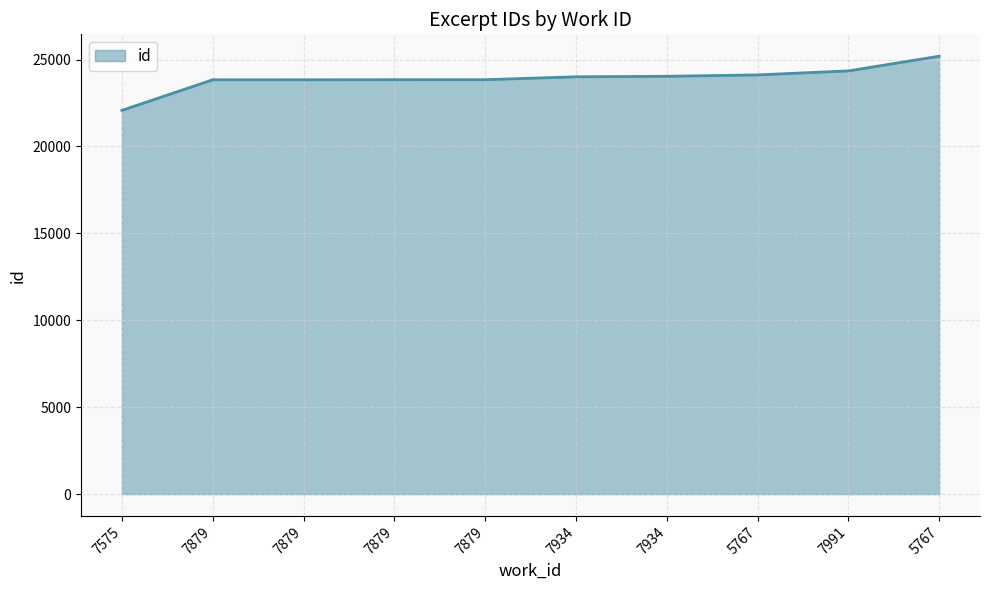

How many lines are shown in the chart?

1